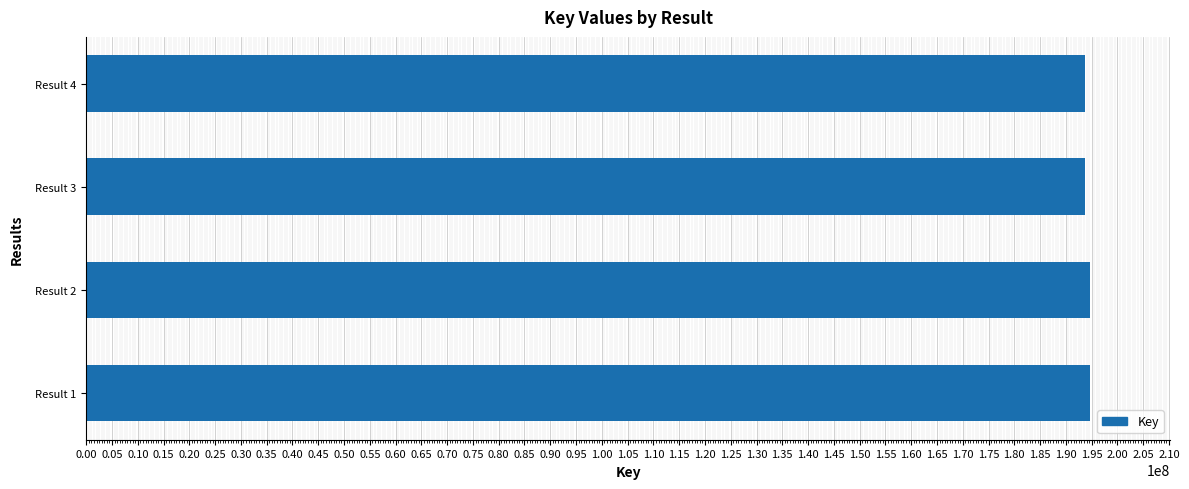

Is it true that the value at Result 4 is 39648863?

False